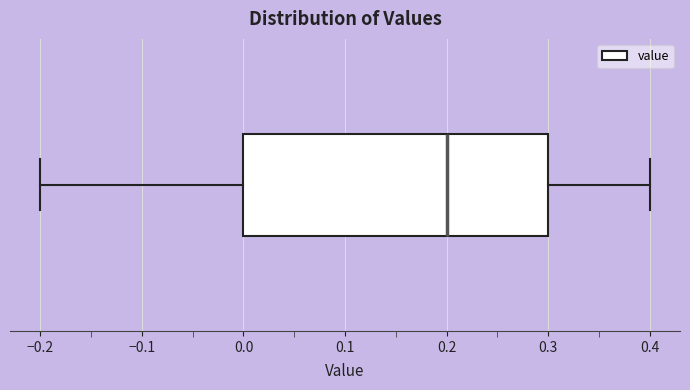

Transcribe this box plot: give where the median line is, the range the box spans, and where the two whiskers end, as read against the x-axis. The values are not printed on the chart, so give them approximately, as read against the axis.

median 0.2, box 0.0 to 0.3, whiskers -0.2 to 0.4